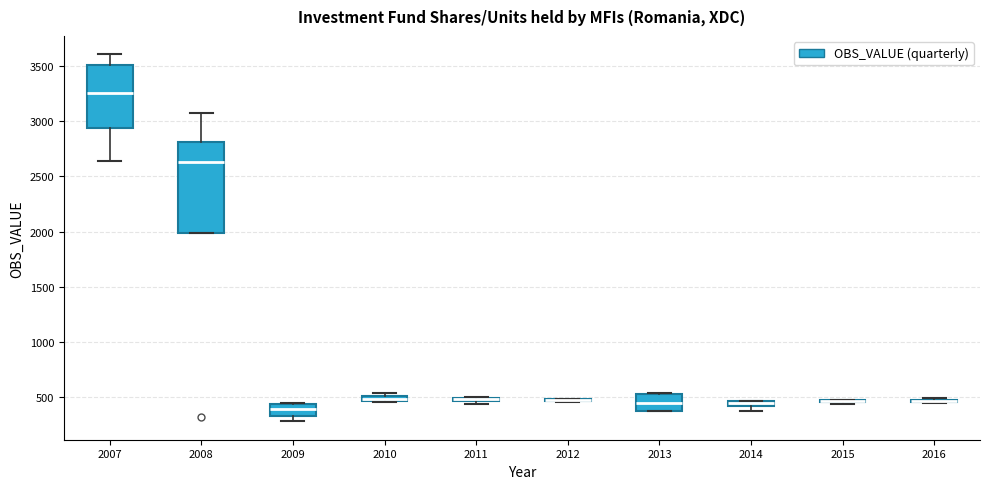

Where does the median line of the box at x = 2013 sit on the y-axis? The values are not printed on the chart, so give them approximately, as read against the axis.

450